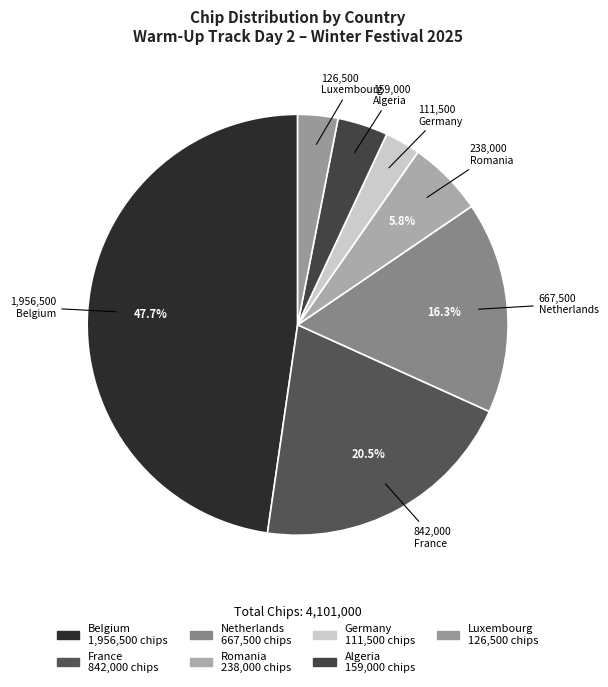

What is the largest slice in the pie chart?

Belgium